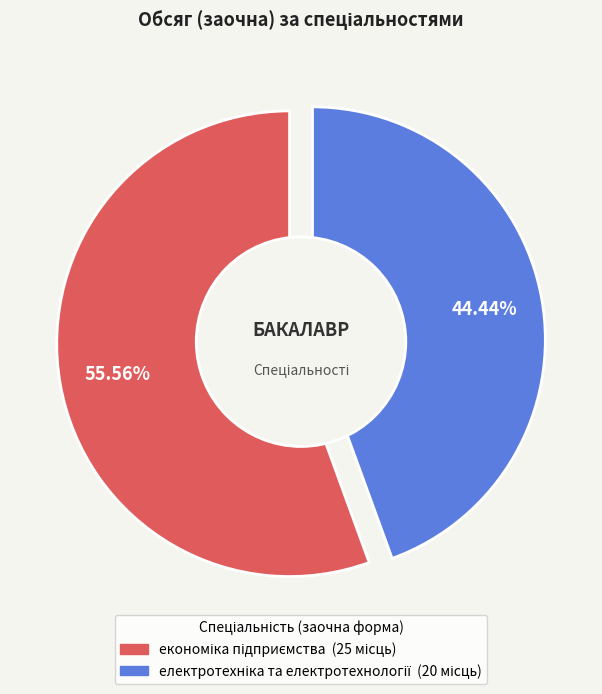

To the nearest percent, what percentage of the pie is електротехніка та електротехнології?

44%